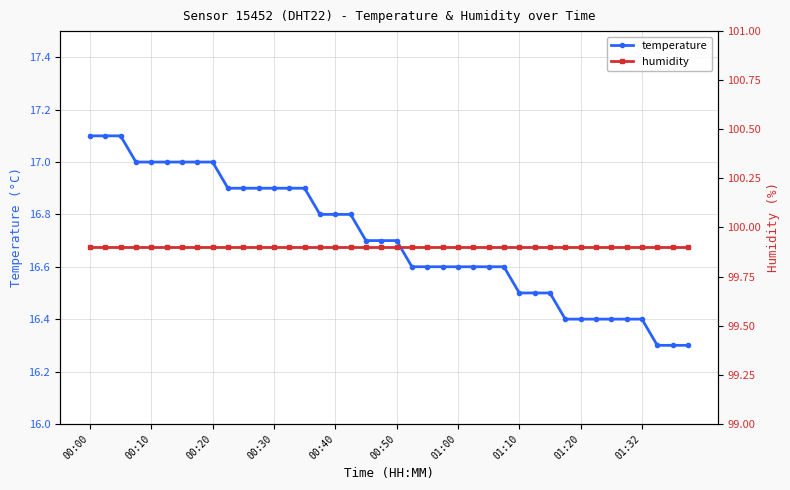

Which series has the largest range (max minus min)?

temperature